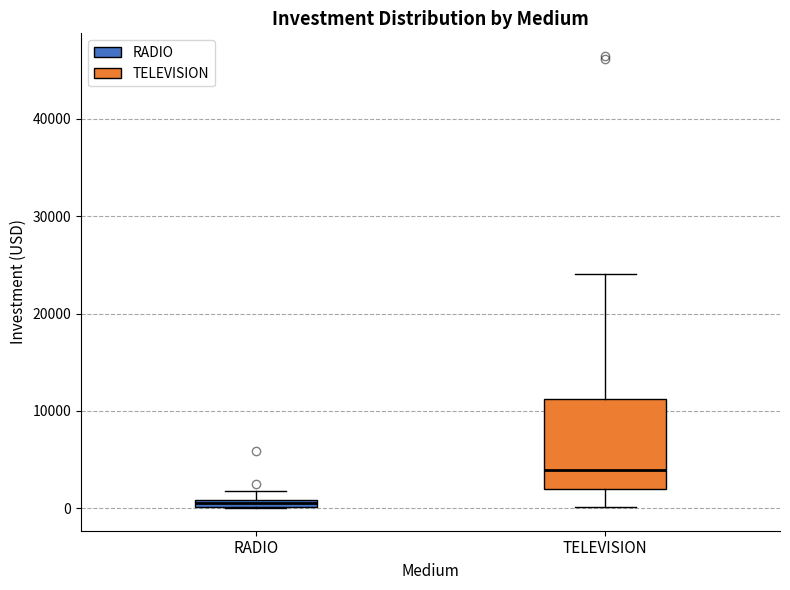

Where is the upper edge of the box for RADIO on the y-axis? The values are not printed on the chart, so give them approximately, as read against the axis.

1000